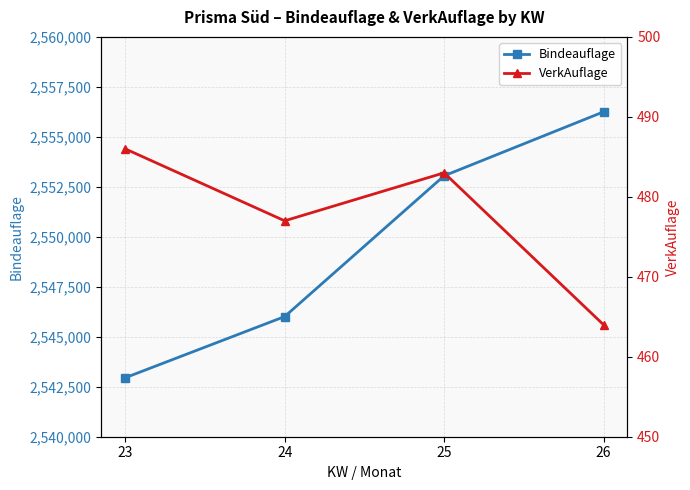

At which category does VerkAuflage reach its first local valley?

24